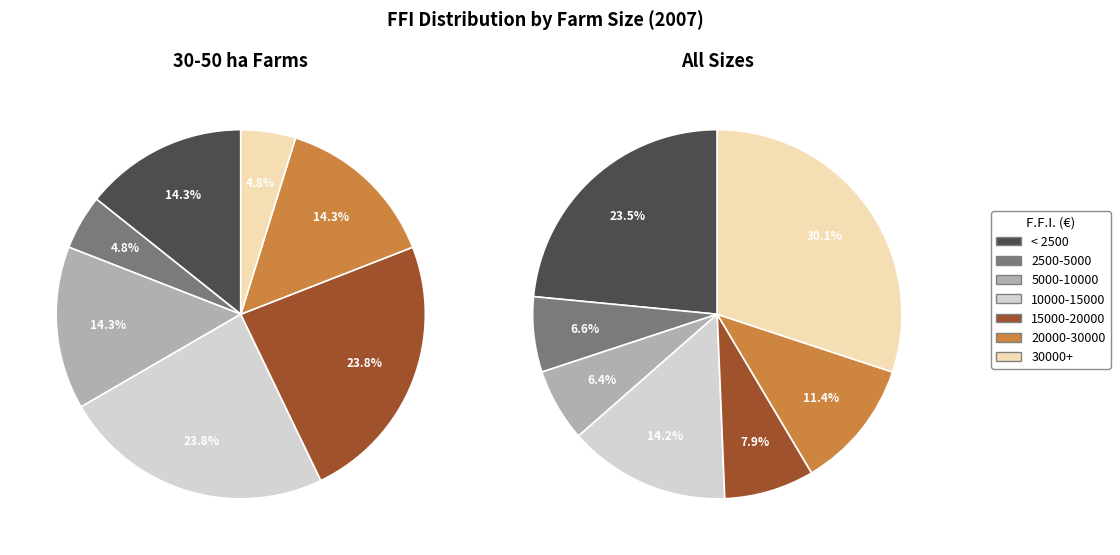

Does 2500-5000 represent more than half of the total?

No